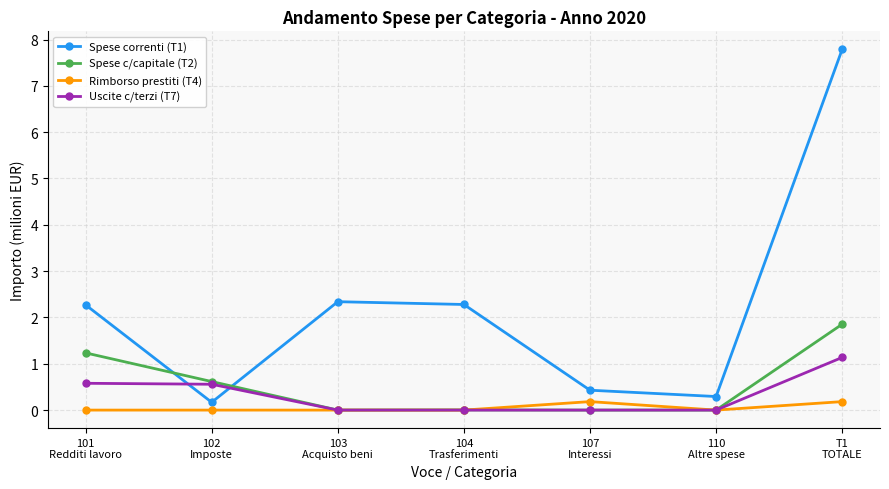

How many data points does each series have?

7